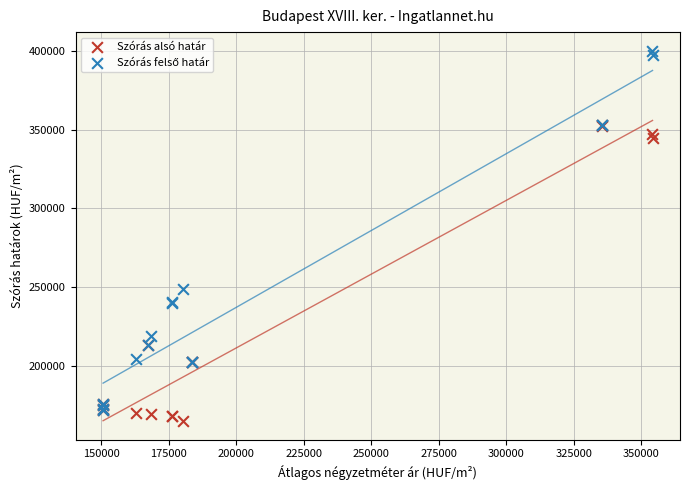

Across all series, what Y value is closest to 282534?

248877